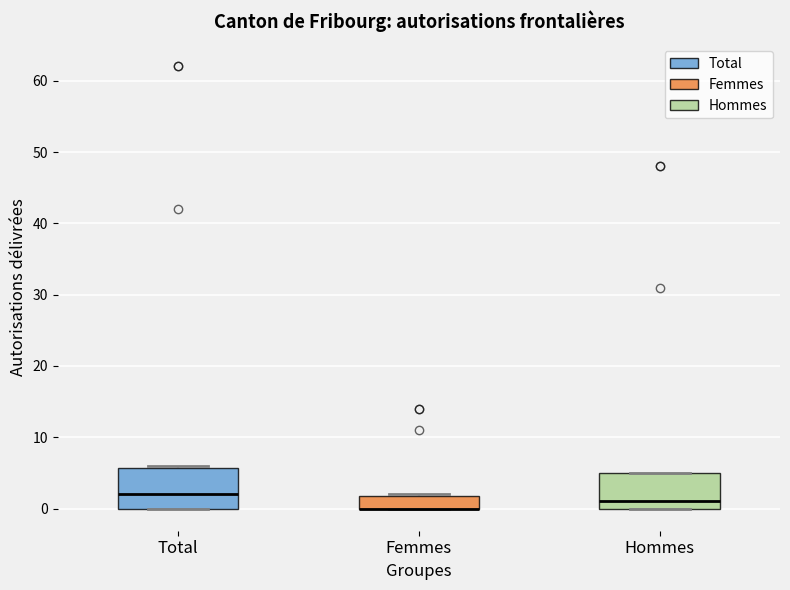

Reading left to right, transcribe this box plot: for each box, give where its median line is, the range the box spans, and where its two whiskers end, as read against the y-axis. The values are not printed on the chart, so give them approximately, as read against the axis.

Total: median 2, box 0 to 6, whiskers 0 to 6
Femmes: median 0 (drawn on the box's lower edge), box 0 to 2, whiskers 0 to 2
Hommes: median 1, box 0 to 5, whiskers 0 to 5